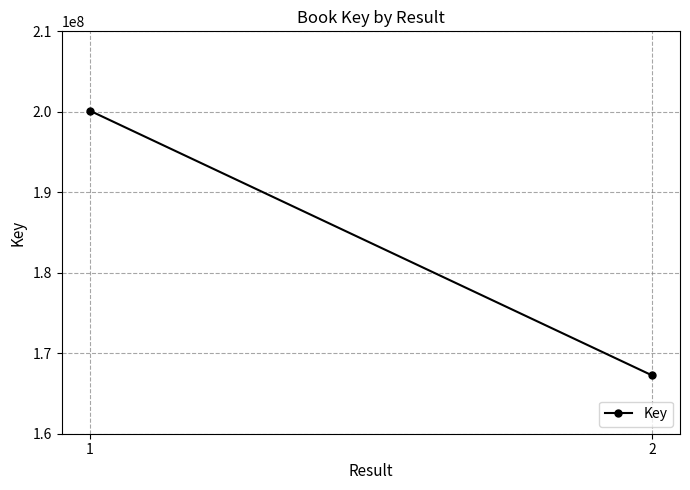

What is the difference between the maximum and minimum values?

32885725